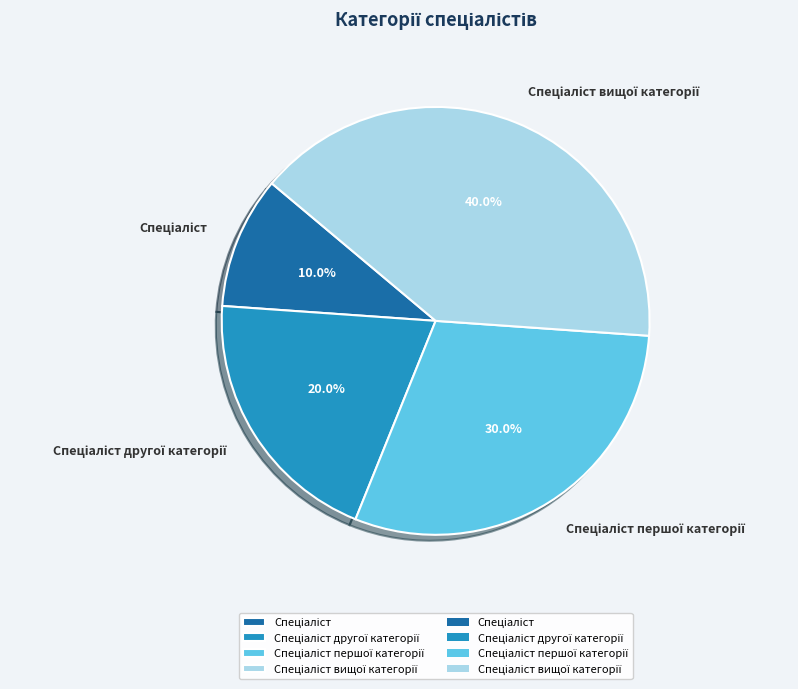

Is there any slice that represents more than half of the pie?

No